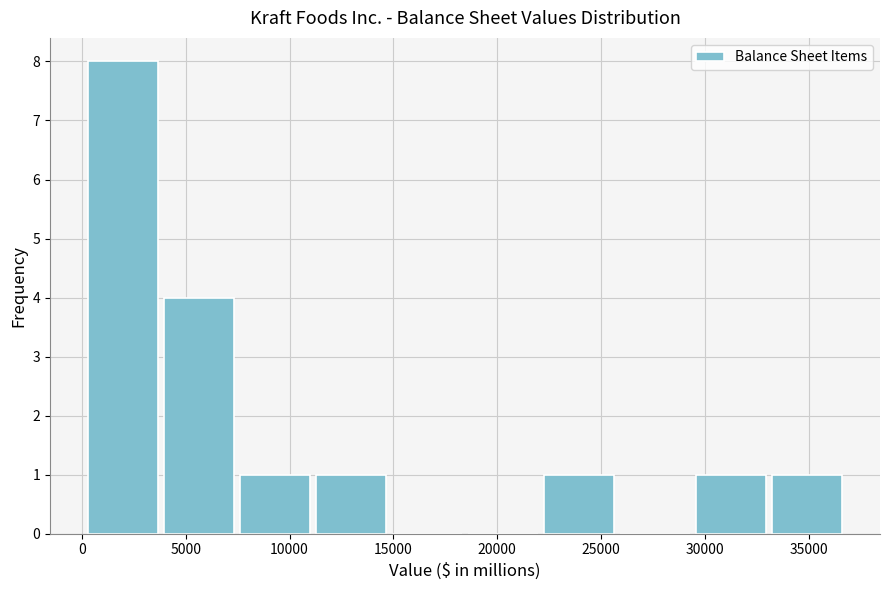

Reading left to right, transcribe this chart: for each bar, give the range it covers on the x-axis and its height. Neither the bar edges nor the heights are printed on the chart, so give them approximately, as read against the axes.

0 to 4000: 8
4000 to 7500: 4
7500 to 11000: 1
11000 to 15000: 1
15000 to 18500: 0
18500 to 22000: 0
22000 to 26000: 1
26000 to 29500: 0
29500 to 33000: 1
33000 to 37000: 1